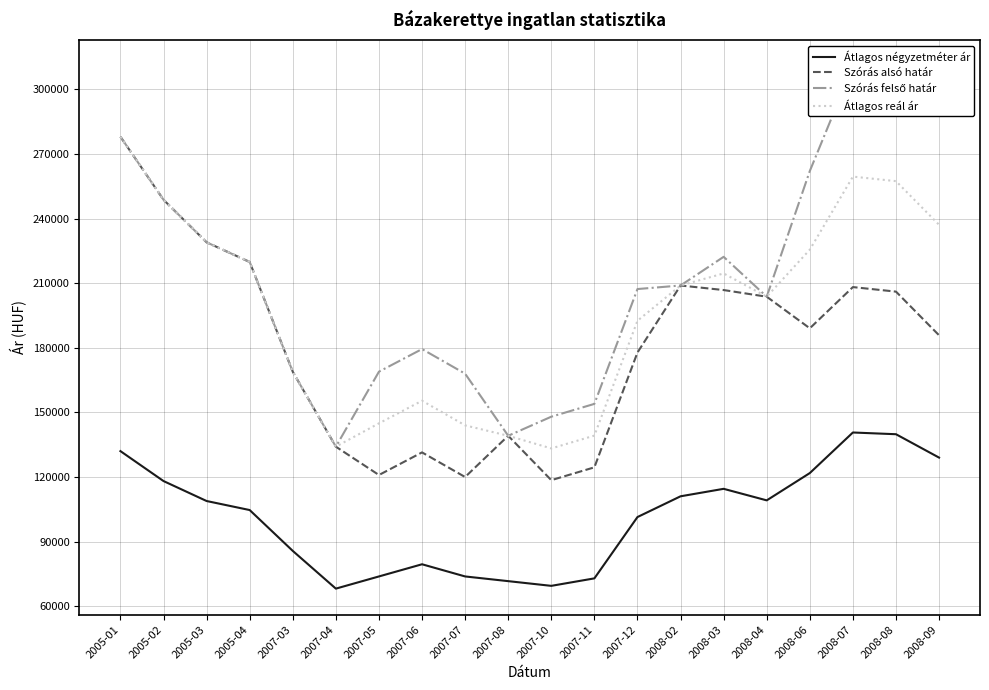

True or false: Átlagos reál ár and Szórás felső határ intersect in this chart.

False